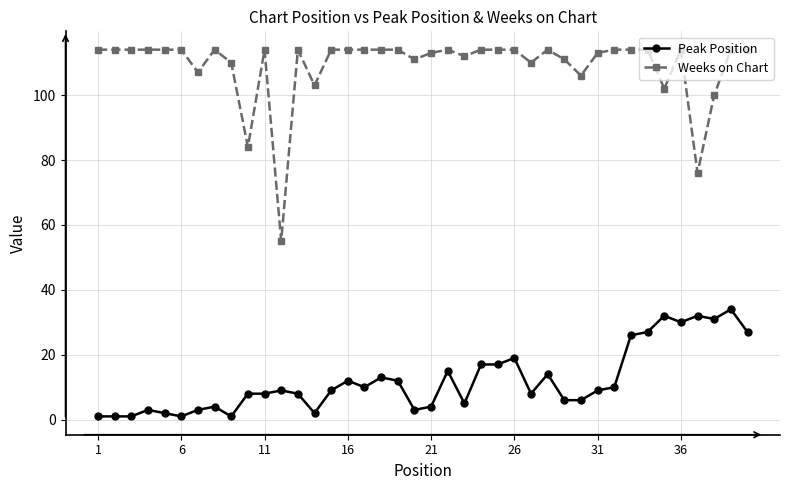

True or false: Peak Position has more than 2 points higher than both neighbors.

True